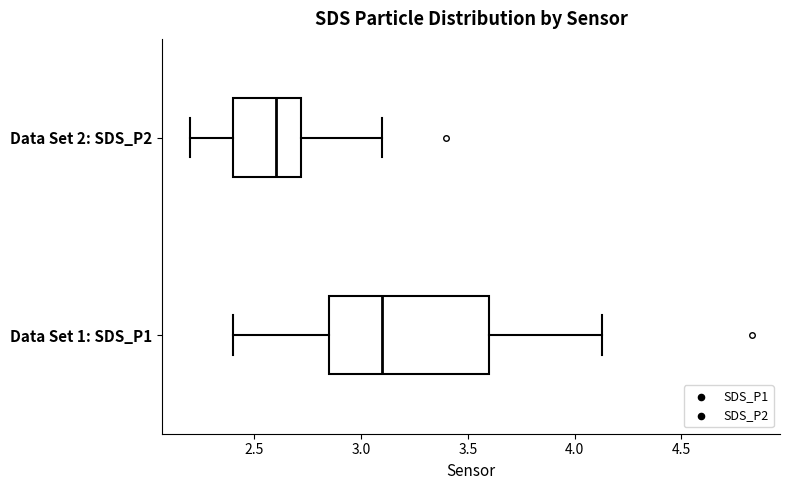

Where does the median line of the box for Data Set 2: SDS_P2 sit on the x-axis? The values are not printed on the chart, so give them approximately, as read against the axis.

2.60